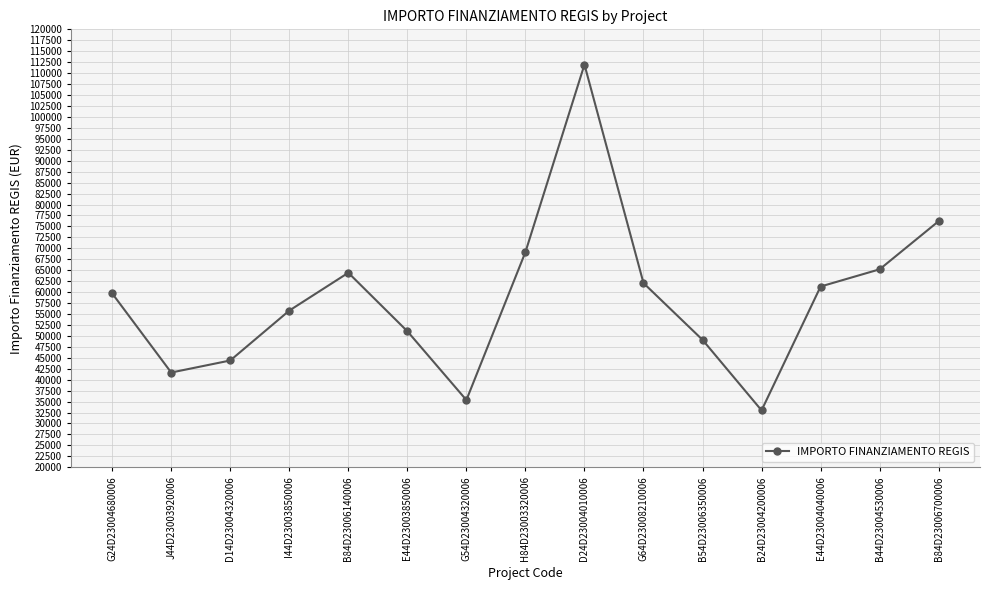

True or false: there are more than 1 points higher than both neighbors.

True